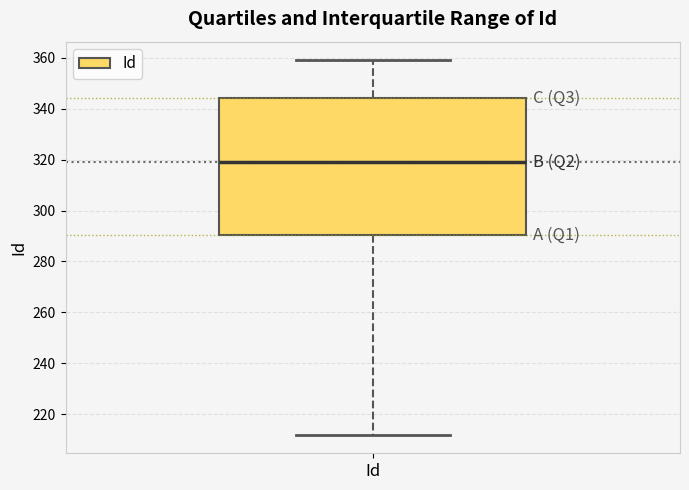

Transcribe this box plot: give where the median line is, the range the box spans, and where the two whiskers end, as read against the y-axis. The values are not printed on the chart, so give them approximately, as read against the axis.

median 320, box 290 to 344, whiskers 212 to 360